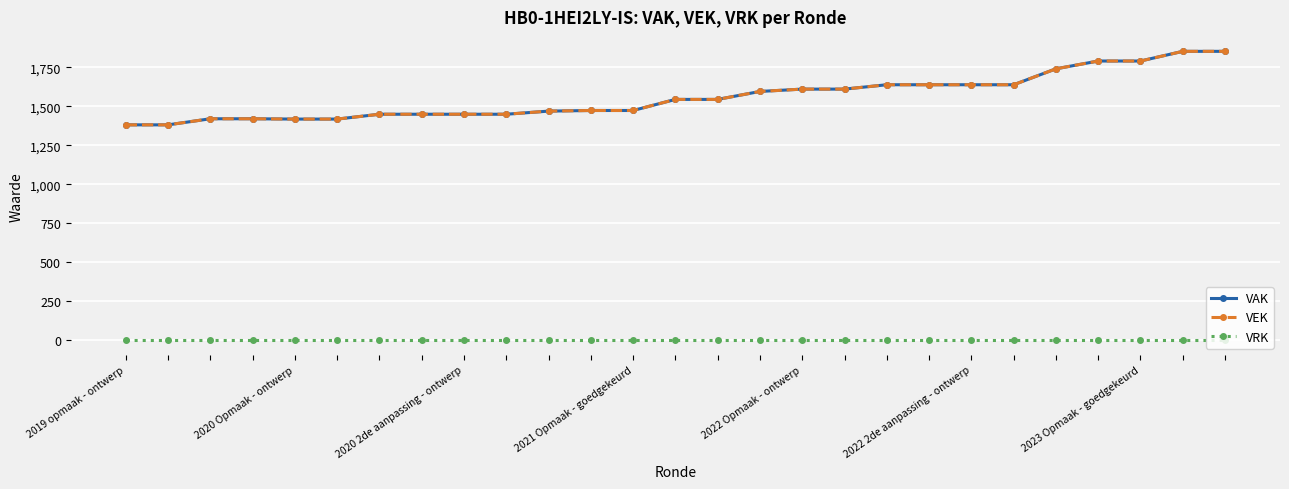

Is this an area chart (filled region under the line)?

No